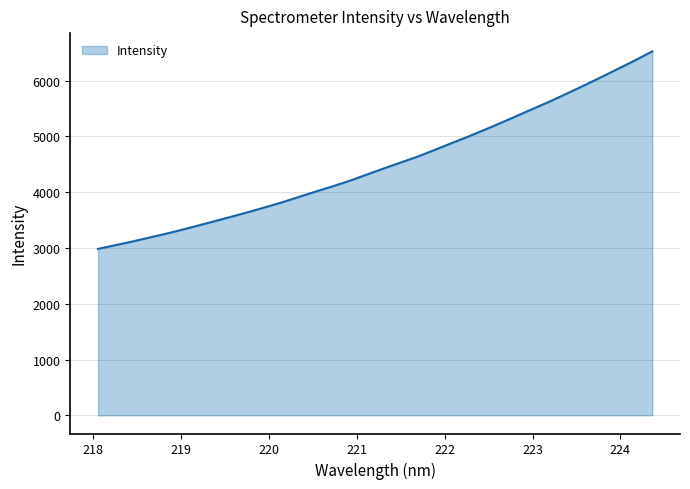

What is the difference between the maximum and minimum values?

3543.1